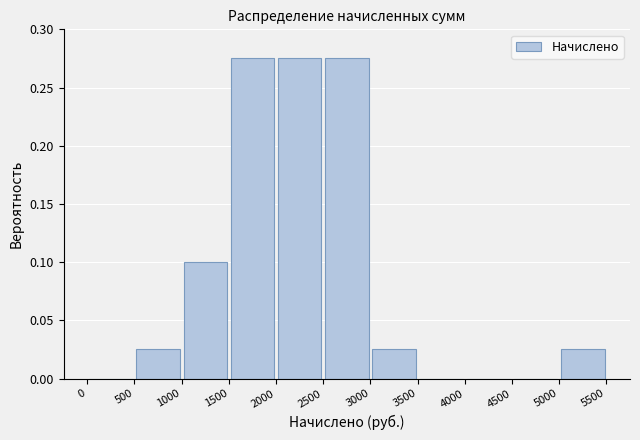

How tall is the bar that spans 1000 to 1500 on the x-axis? The values are not printed on the chart, so give them approximately, as read against the axis.

0.100